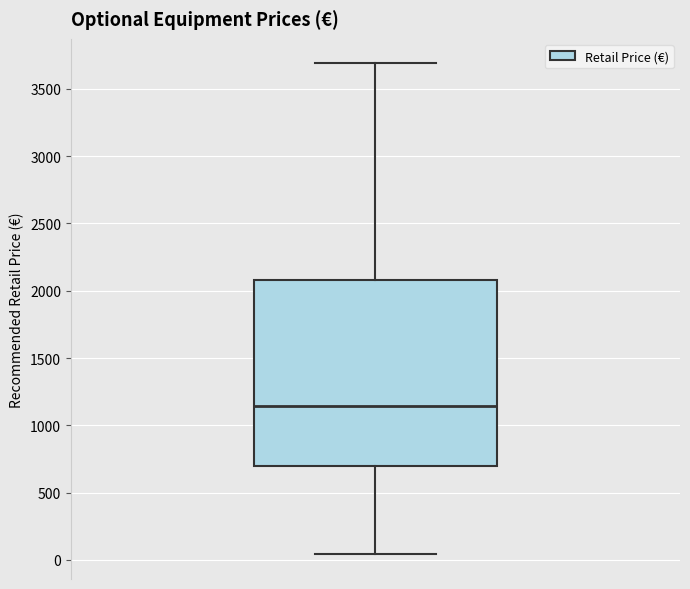

Transcribe this box plot: give where the median line is, the range the box spans, and where the two whiskers end, as read against the y-axis. The values are not printed on the chart, so give them approximately, as read against the axis.

median 1150, box 700 to 2100, whiskers 50 to 3700